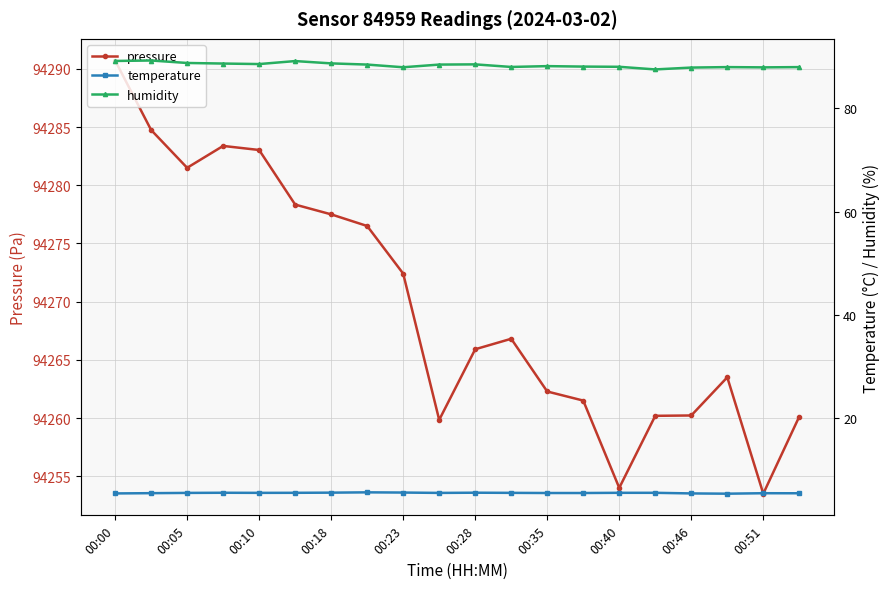

Does the chart have visible grid lines?

Yes